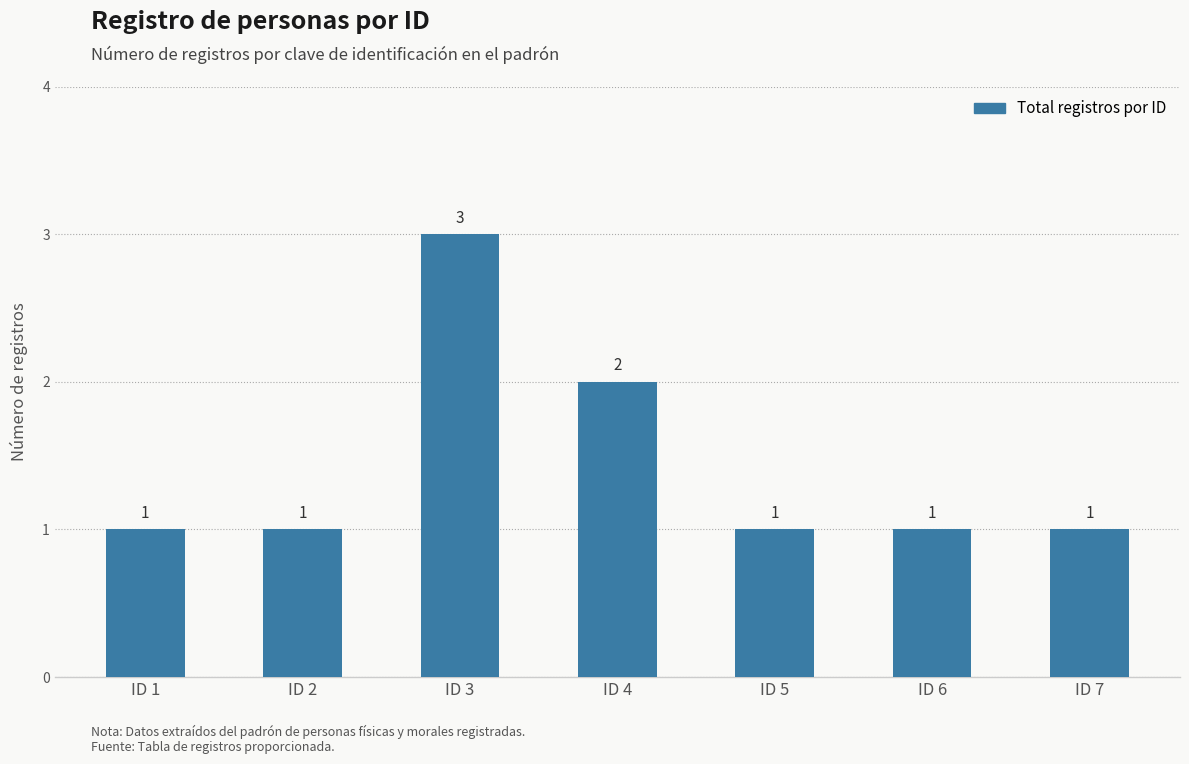

At which category does the chart reach its peak across all series?

ID 3